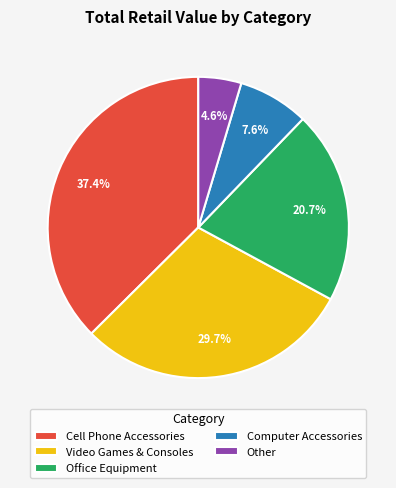

The Other slice represents 26% of the pie. True or false?

False